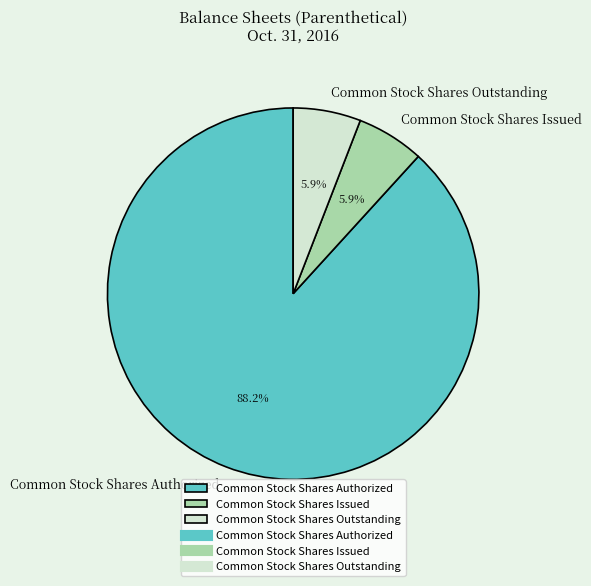

Is it true that Common Stock Shares Authorized is 82% of the pie?

False